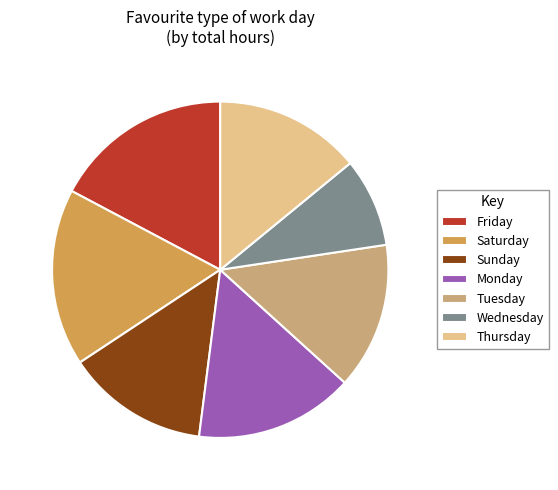

Does Monday represent more than half of the total?

No